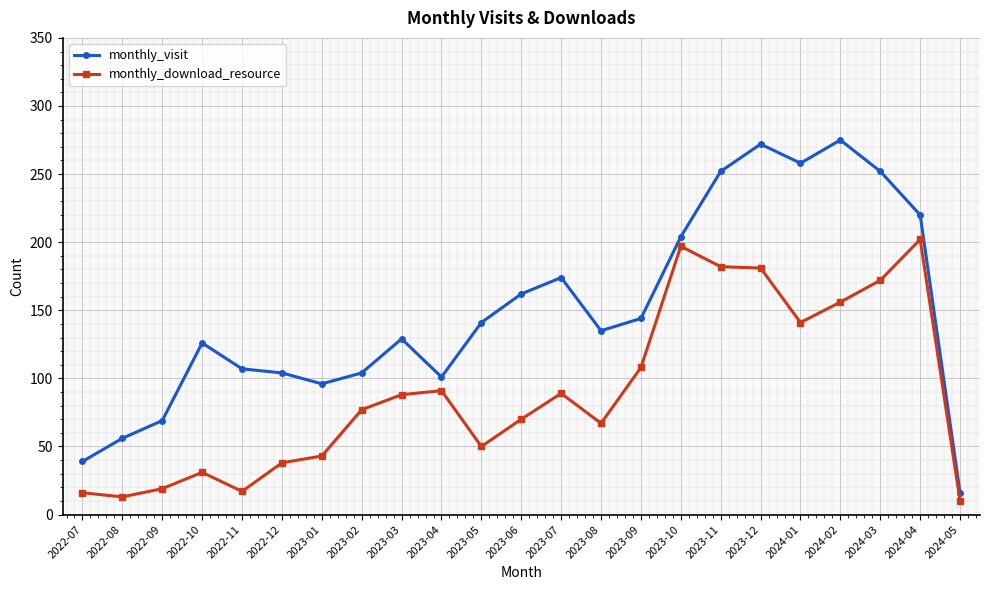

How many distinct data groups are displayed?

2